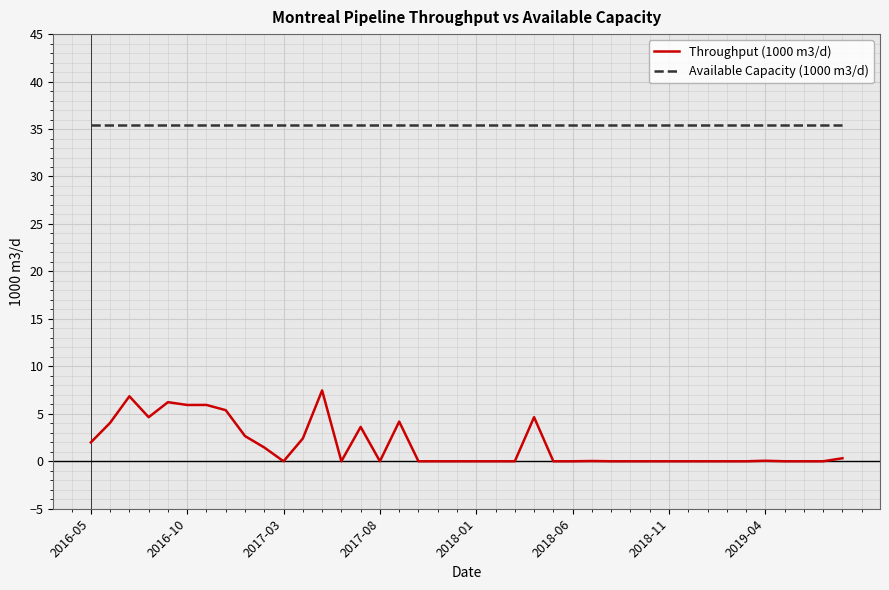

True or false: Available Capacity (1000 m3/d) and Throughput (1000 m3/d) cross at least once.

False